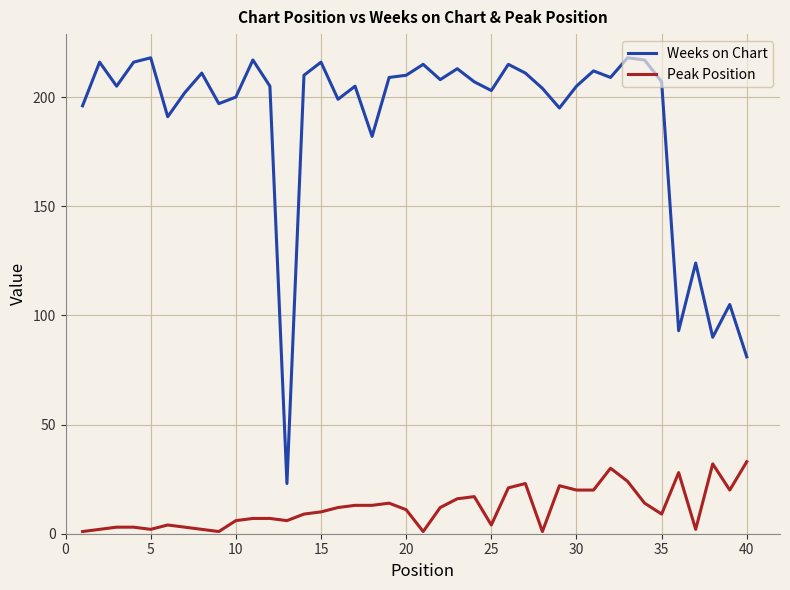

Which series has the widest spread of values?

Weeks on Chart